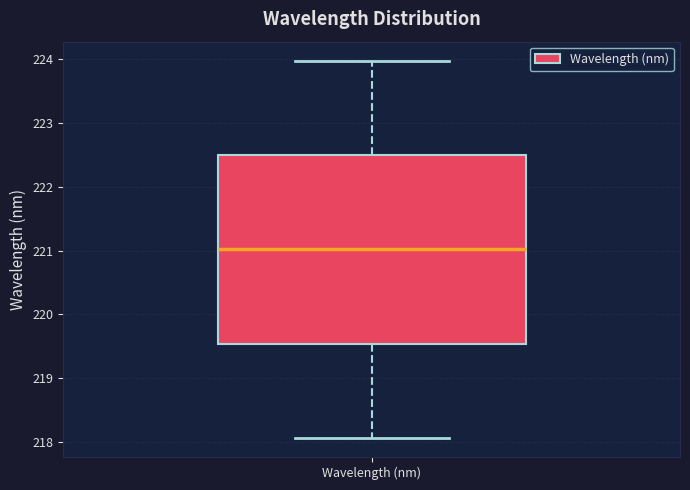

Where is the upper edge of the box for Wavelength (nm) on the y-axis? The values are not printed on the chart, so give them approximately, as read against the axis.

222.5